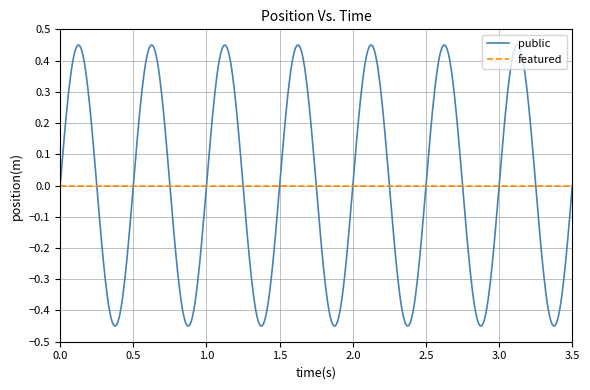

Rank the series by their maximum value, from lowest to highest.

featured, public